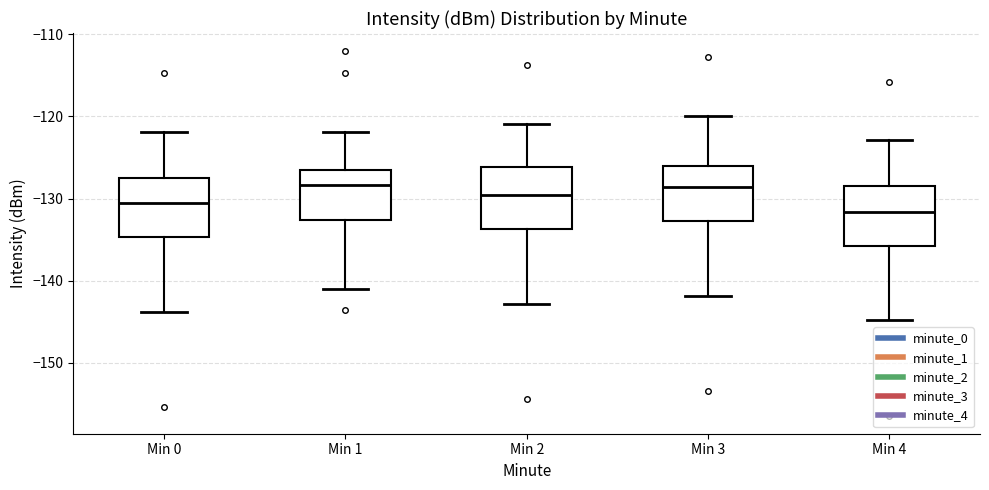

Reading left to right, transcribe this box plot: for each box, give where its median line is, the range the box spans, and where its two whiskers end, as read against the y-axis. The values are not printed on the chart, so give them approximately, as read against the axis.

Min 0: median -131, box -135 to -127, whiskers -144 to -122
Min 1: median -128, box -133 to -127, whiskers -141 to -122
Min 2: median -130, box -134 to -126, whiskers -143 to -121
Min 3: median -129, box -133 to -126, whiskers -142 to -120
Min 4: median -132, box -136 to -128, whiskers -145 to -123